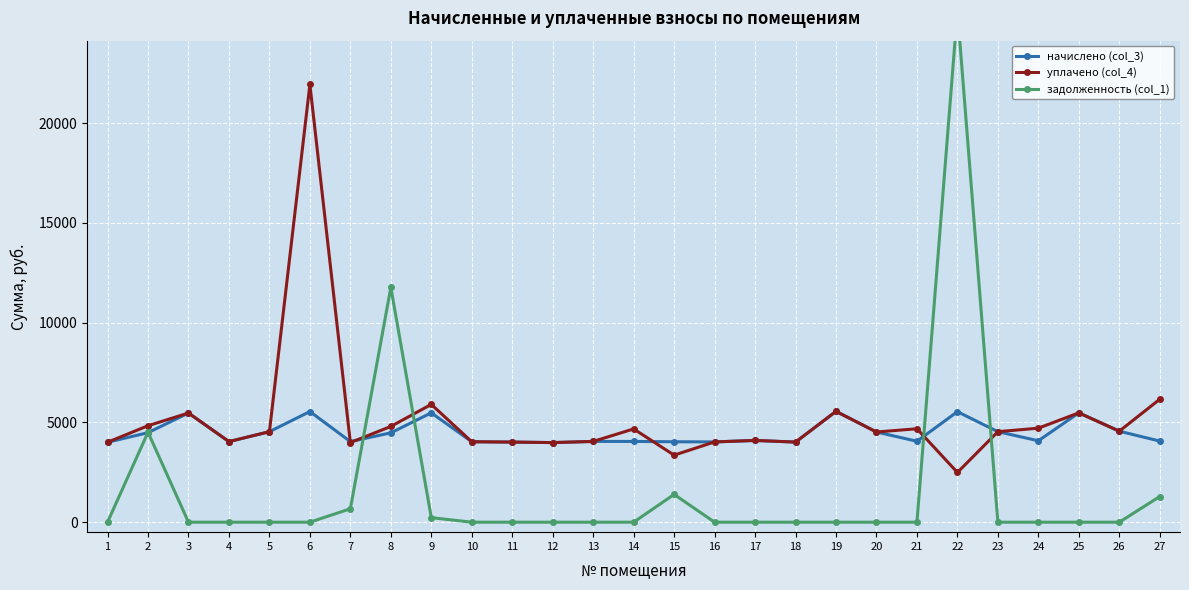

Which series has the largest total across all categories?

уплачено (col_4)